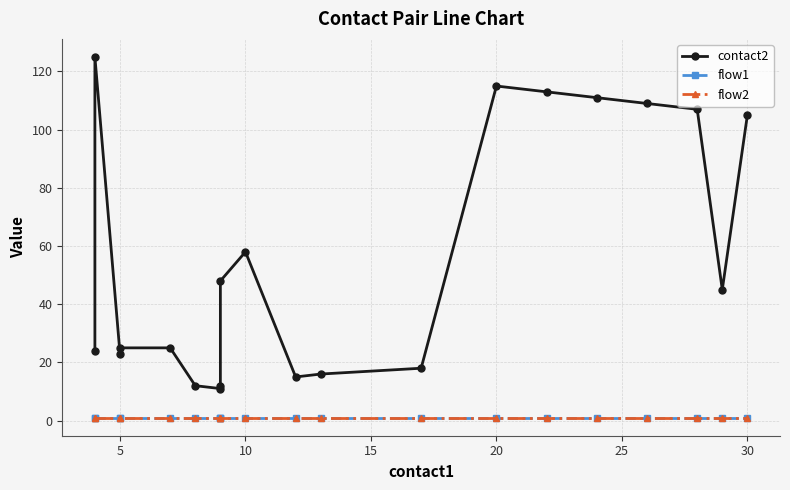

Is the value of flow2 at 9 greater than the value of flow1 at 11?

No